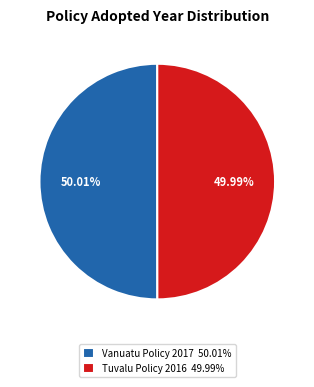

Count the number of slices in the pie.

2